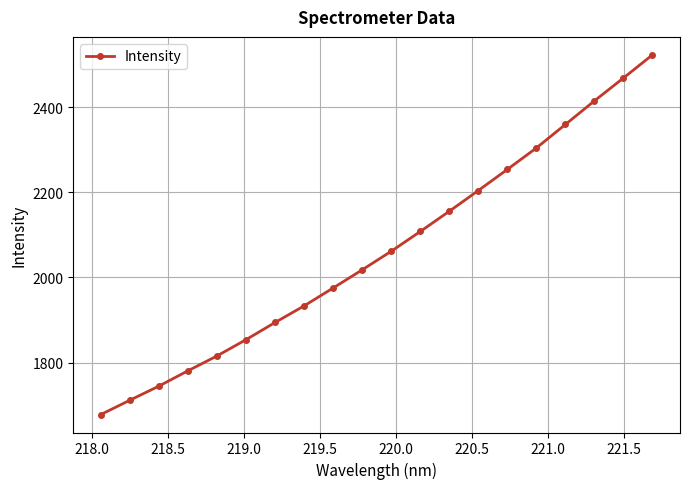

What is the maximum value shown in the chart?

2523.7